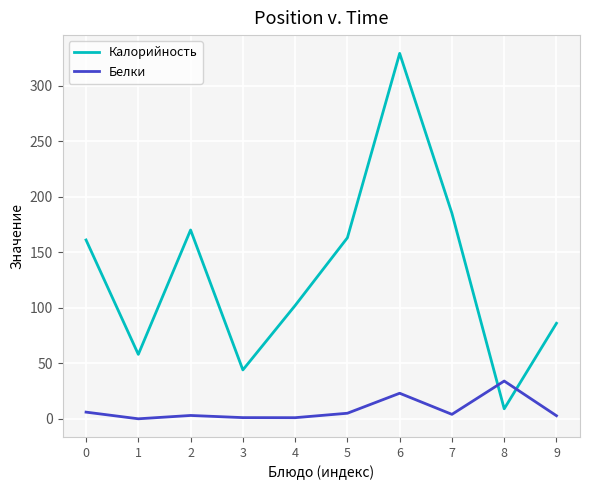

What is the difference between the highest and lowest values at 5?

158.0